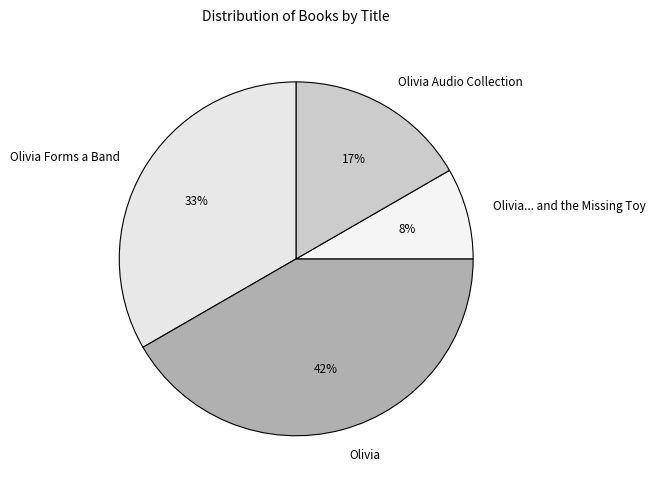

What is the ratio of the value at Olivia... and the Missing Toy to the value at Olivia?

0.2